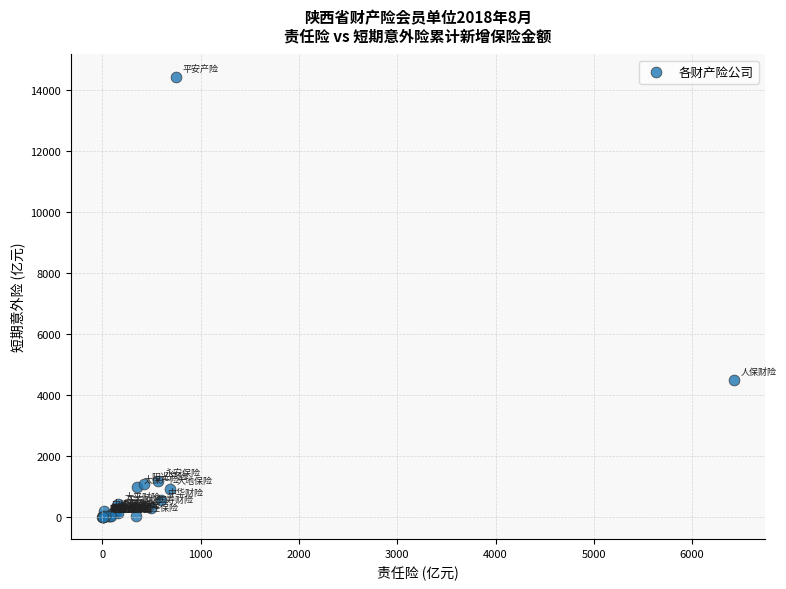

What Y value in the scatter plot is closest to 7220?

4494.9